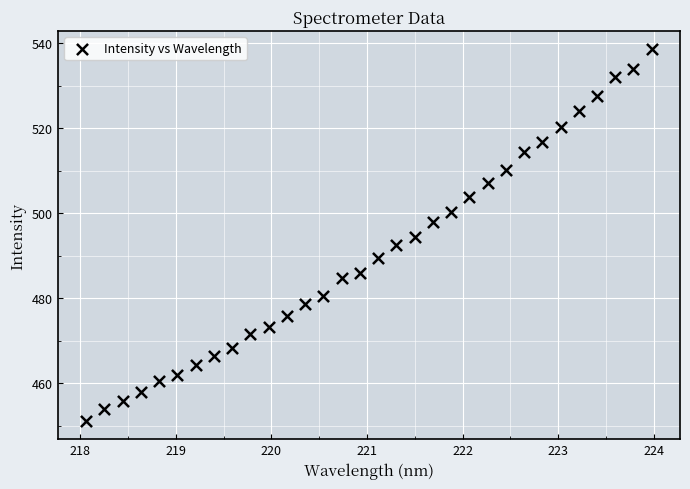

What is the range of X values (max minus min)?

5.9